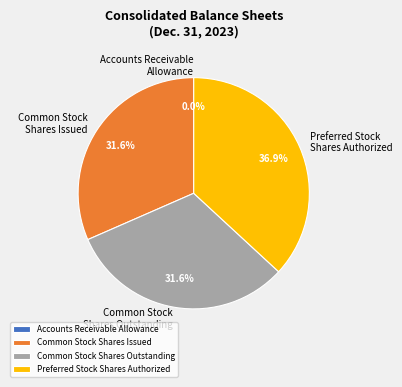

Which slice is the largest?

Preferred Stock Shares Authorized